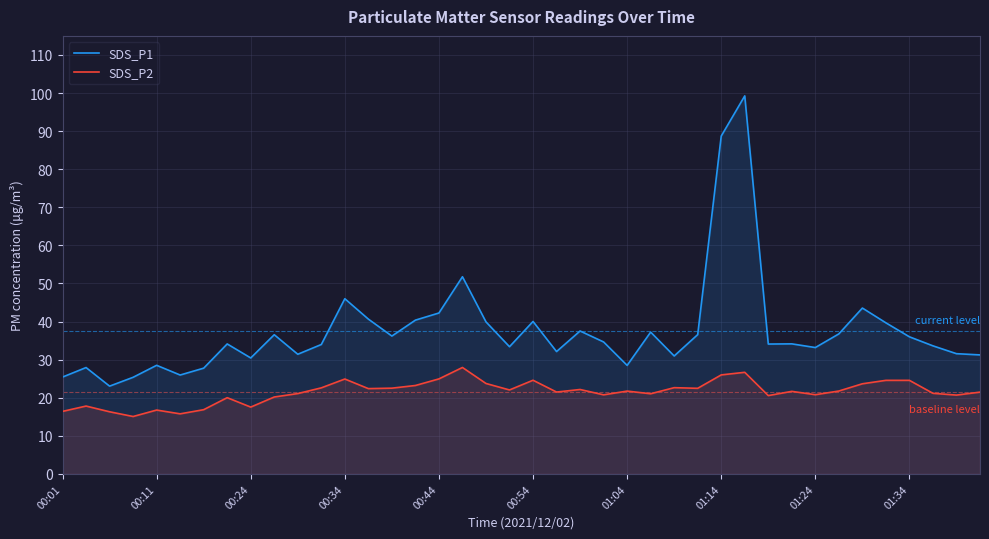

What is the difference between the highest and lowest values at 00:34?

21.1